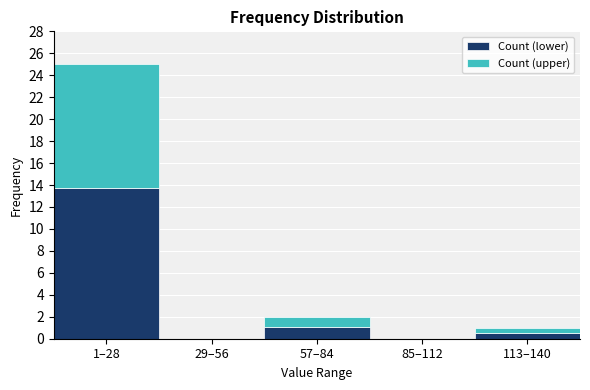

Reading left to right, transcribe the values for Count (lower).

1–28=13.8	29–56=0.0	57–84=1.1	85–112=0.0	113–140=0.6